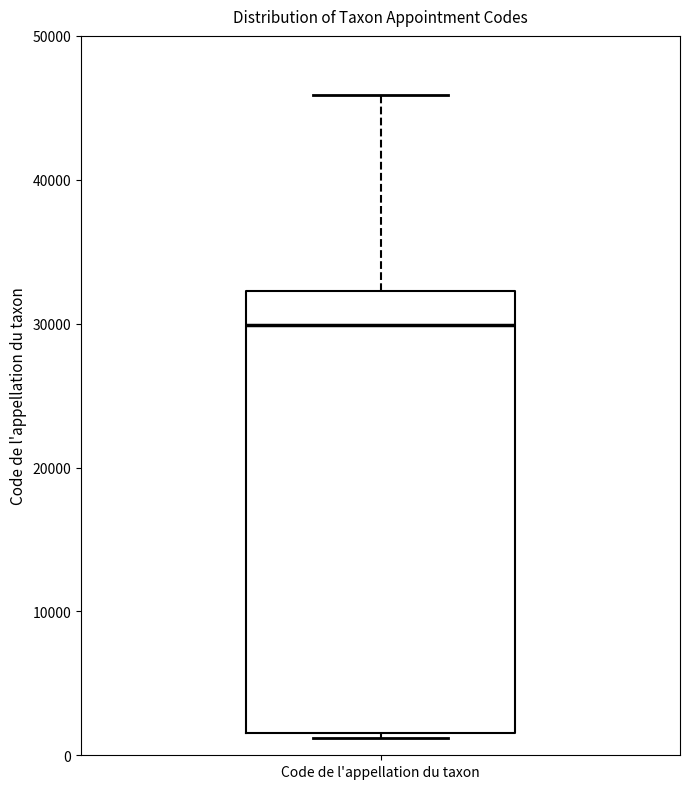

Transcribe this box plot: give where the median line is, the range the box spans, and where the two whiskers end, as read against the y-axis. The values are not printed on the chart, so give them approximately, as read against the axis.

median 30000, box 2000 to 32000, whiskers 1000 to 46000